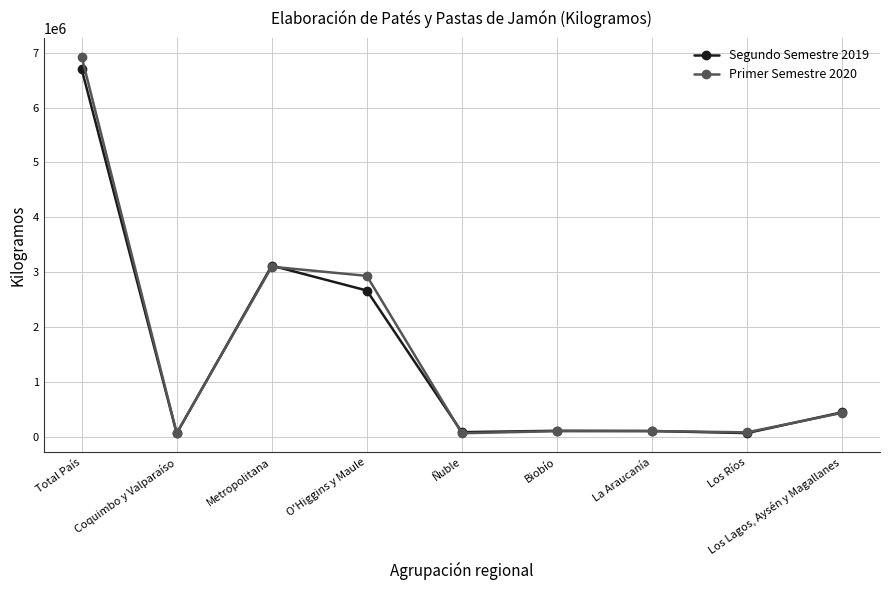

Rank the categories by Primer Semestre 2020 value from highest to lowest.

Total País, Metropolitana, O'Higgins y Maule, Los Lagos, Aysén y Magallanes, La Araucanía, Biobío, Los Ríos, Coquimbo y Valparaíso, Ñuble